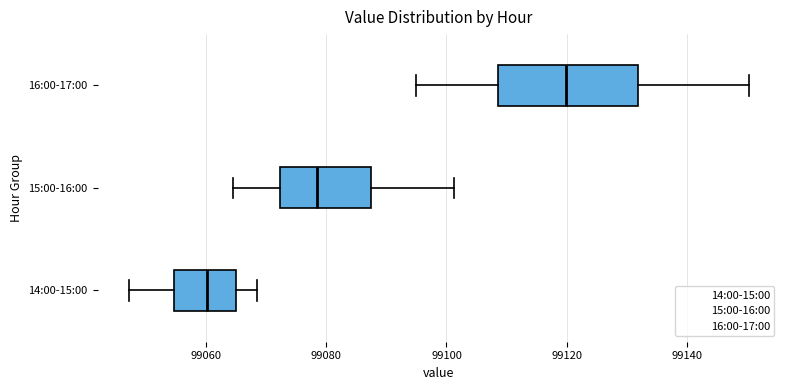

Comparing the boxes themselves (not the whiskers), which one is the widest?

16:00-17:00